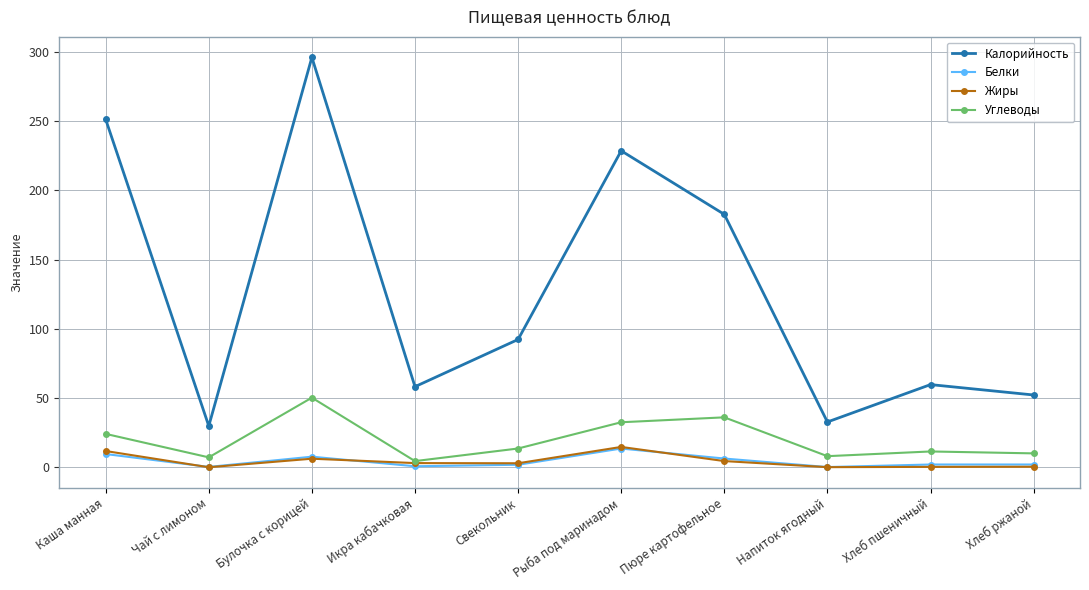

How many data points does each series have?

10